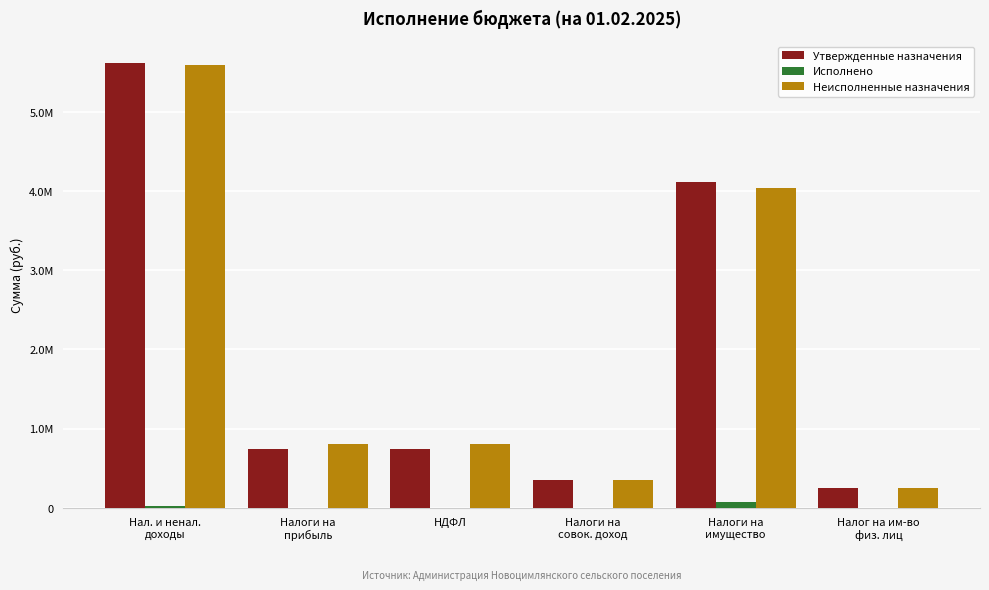

What is the total value across all series at НДФЛ?

1553004.3